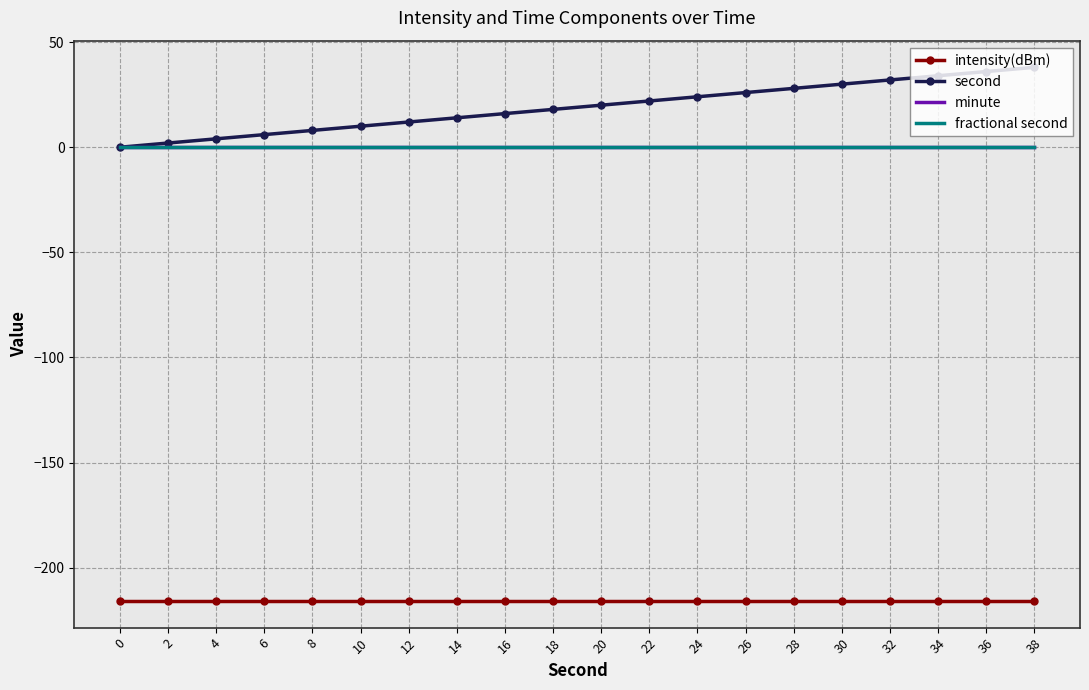

Between 34 and 36, which series saw the biggest shift?

second